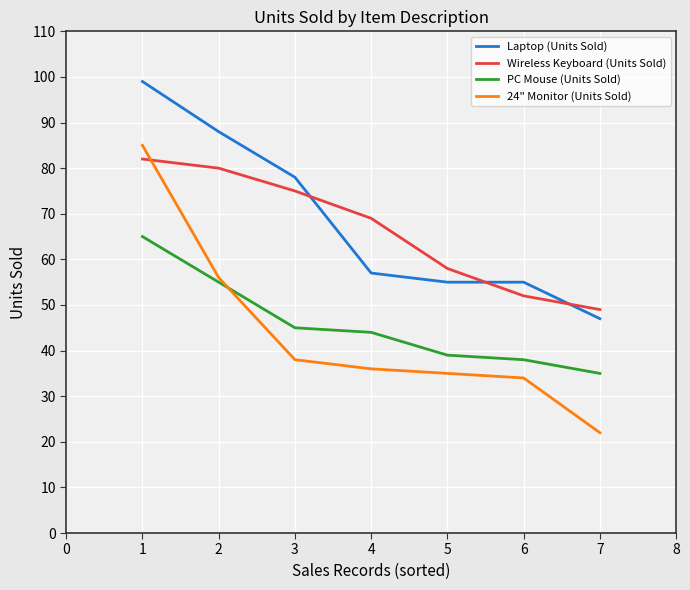

What is the maximum value for Wireless Keyboard (Units Sold)?

82